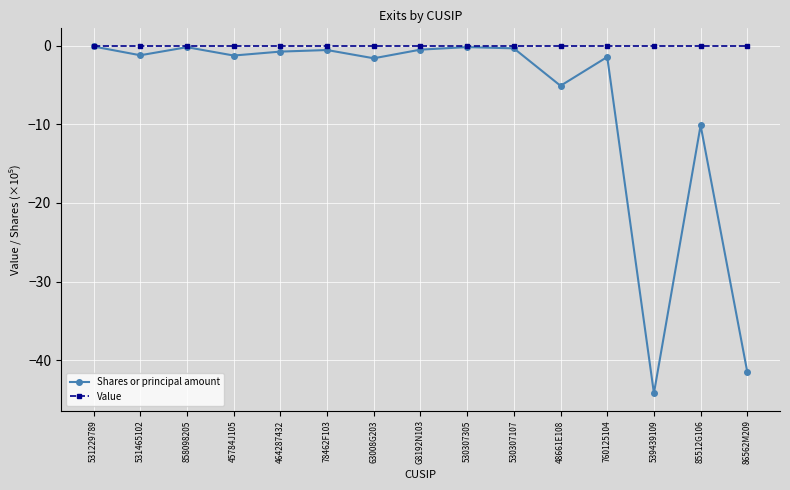

Rank the series by their average value, from lowest to highest.

Shares or principal amount, Value